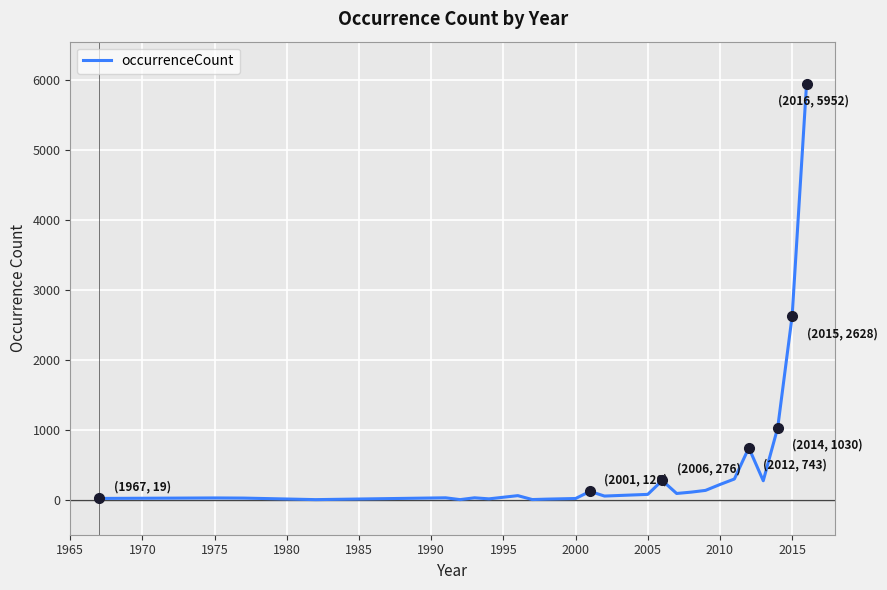

What is the maximum value shown in the chart?

5952